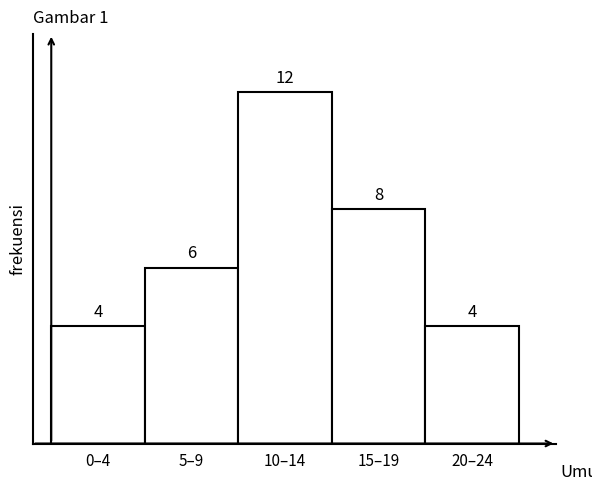

Reading right to left, list all the values displayed in this chart.

4	8	12	6	4